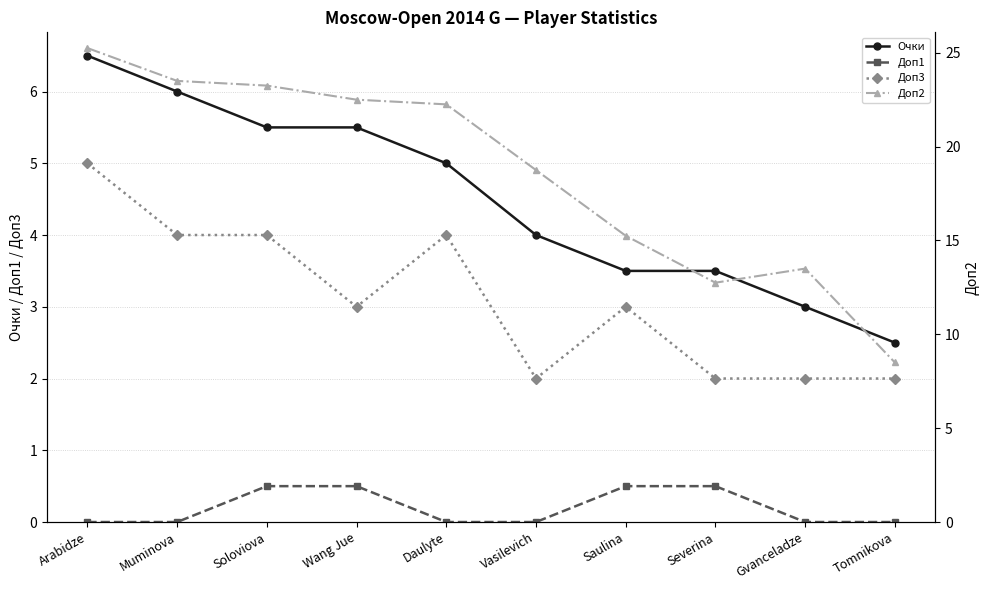

At which category is the sum across all series the highest?

Arabidze